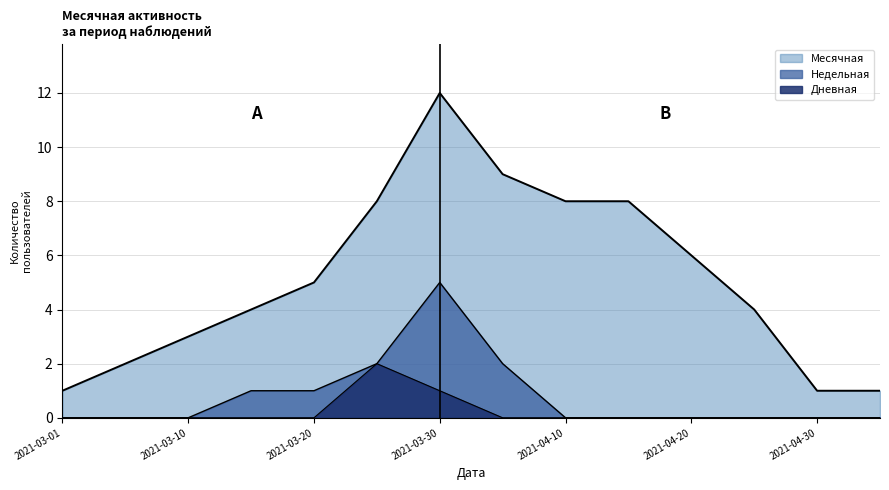

Where is Месячная nearest to the value 6?

2021-04-20